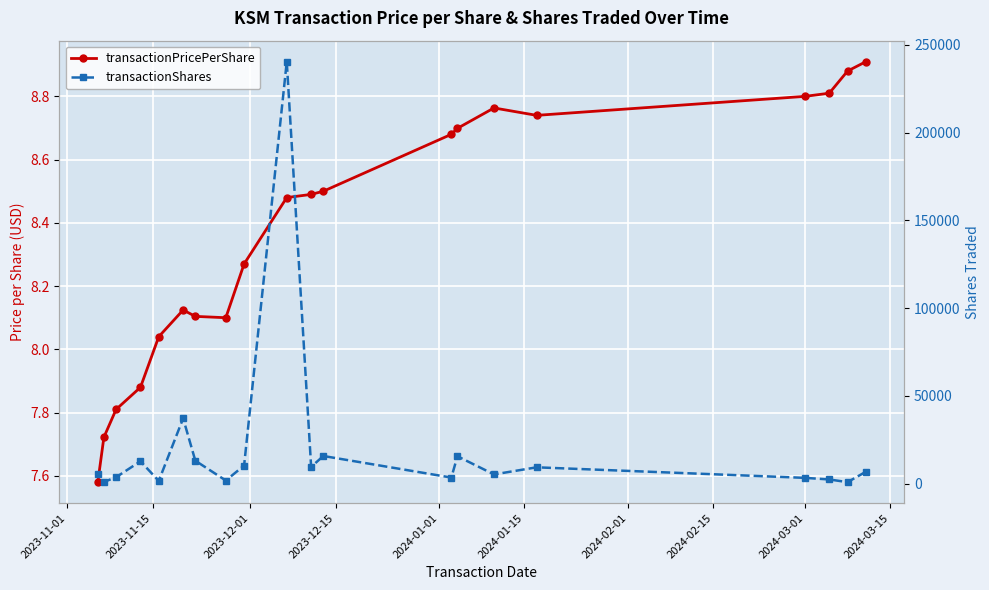

What are all the series names shown in the legend?

transactionPricePerShare, transactionShares